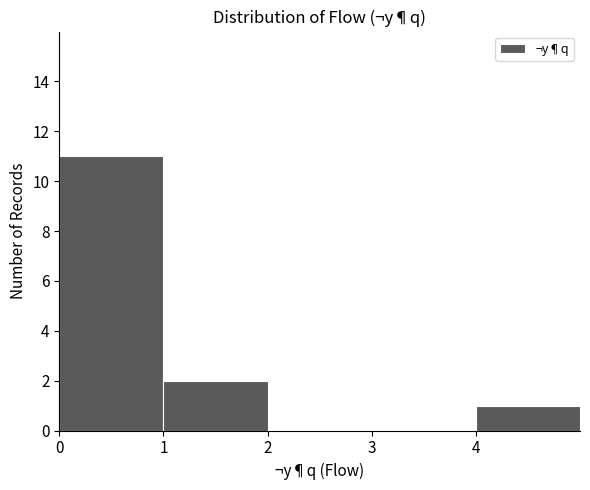

Reading left to right, list every bar in this chart as the range it spans on the x-axis followed by its height. The values are not printed on the chart, so give them approximately, as read against the axis.

0 to 1: 11
1 to 2: 2
2 to 3: 0
3 to 4: 0
4 to 5: 1